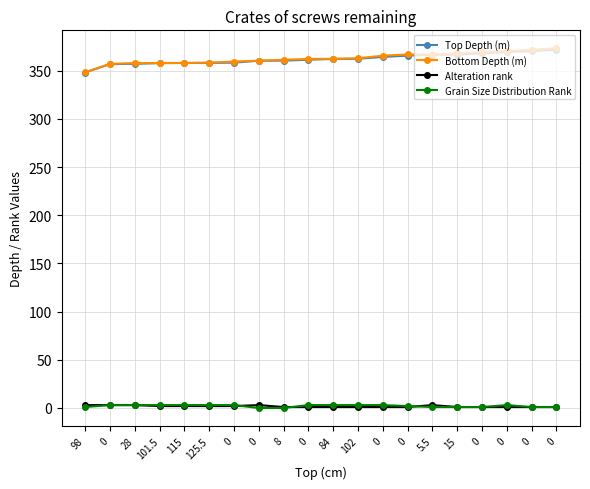

Is this an area chart (filled region under the line)?

No